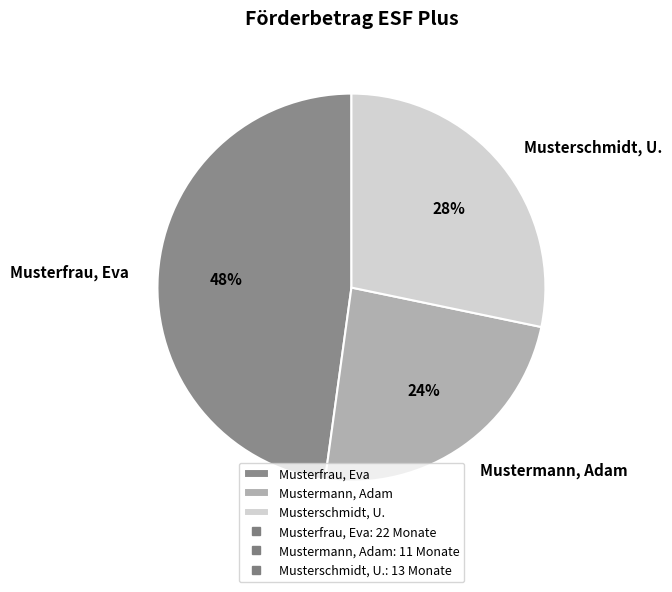

Count the number of slices in the pie.

3